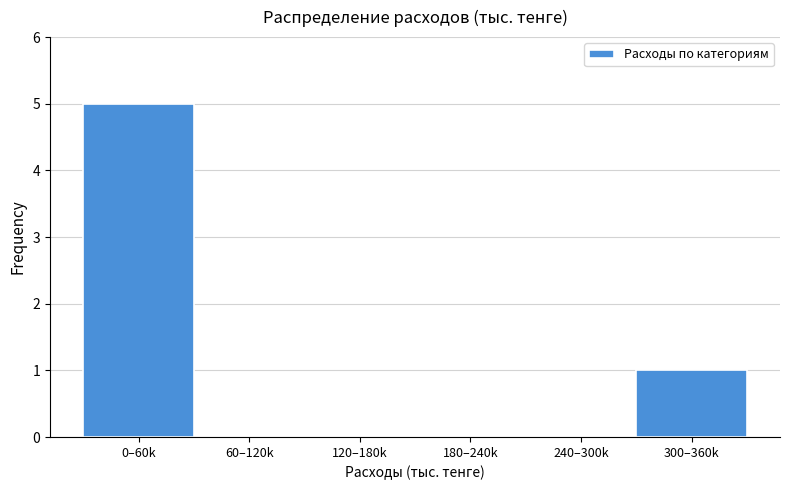

Reading left to right, what are all the values shown in this chart?

0–60k=5	60–120k=0	120–180k=0	180–240k=0	240–300k=0	300–360k=1